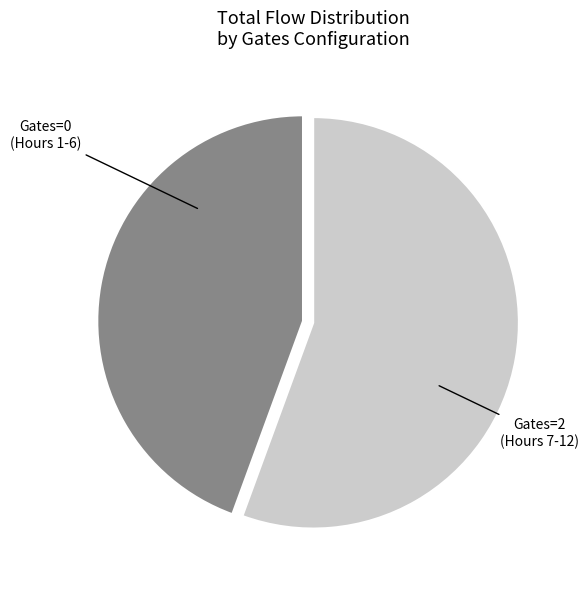

Is the sum of Gates=2 (Hours 7-12) and Gates=0 (Hours 1-6) greater than half?

Yes